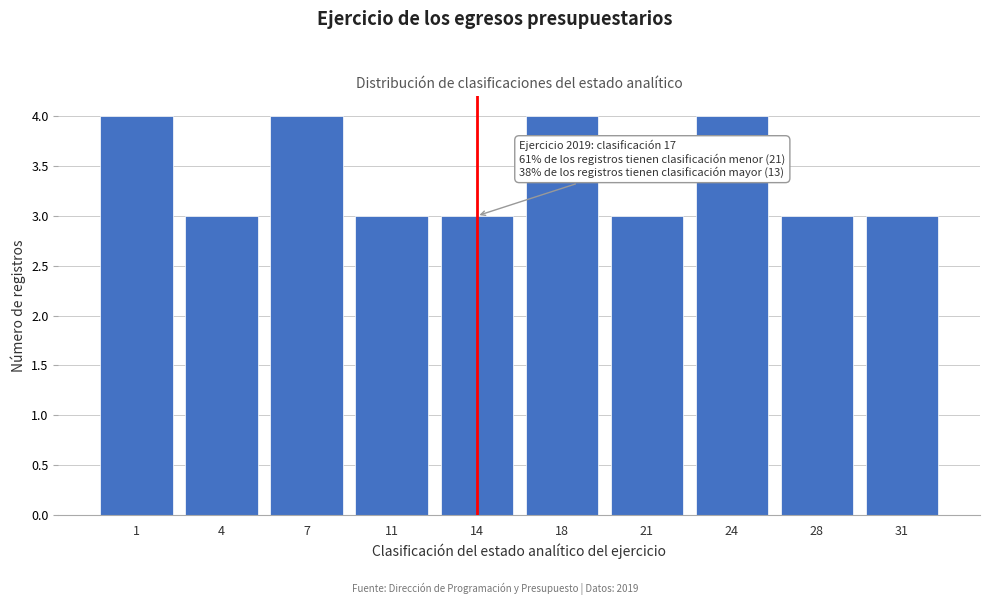

Reading left to right, extract all data points from this chart.

4	3	4	3	3	4	3	4	3	3